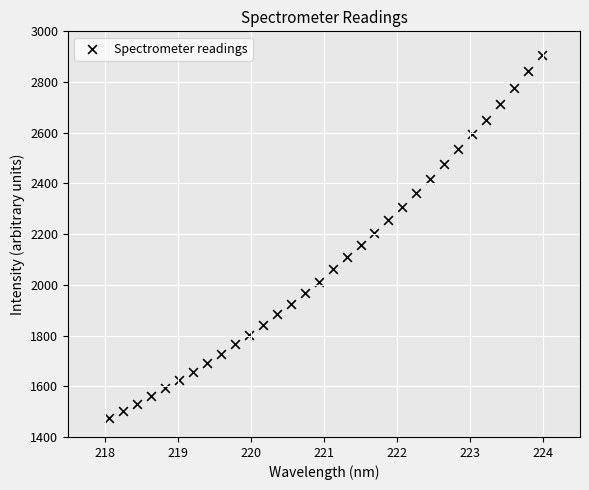

What is the range of X values (max minus min)?

5.9